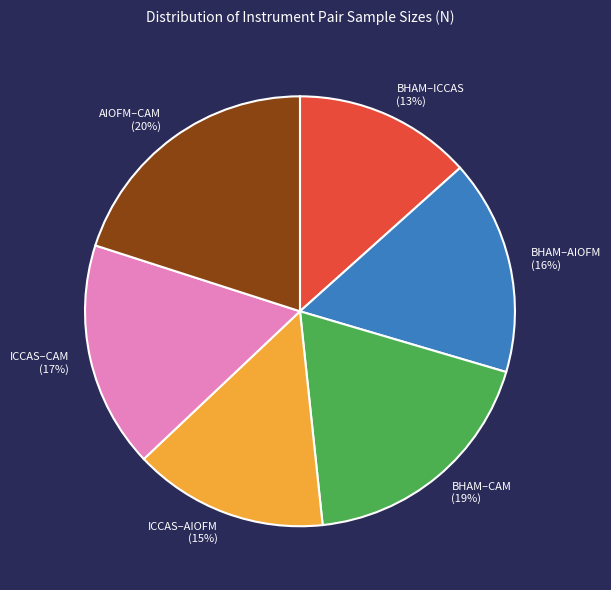

What percentage is the BHAM–AIOFM slice, to the nearest percent?

16%